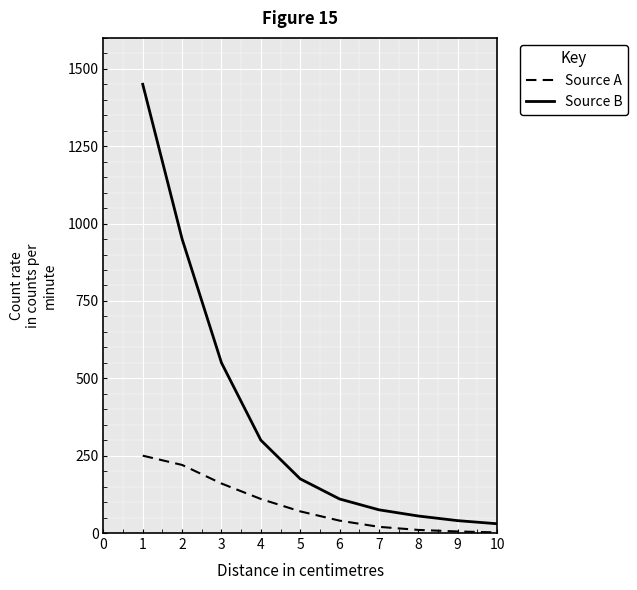

True or false: Source A and Source B cross at least once.

False